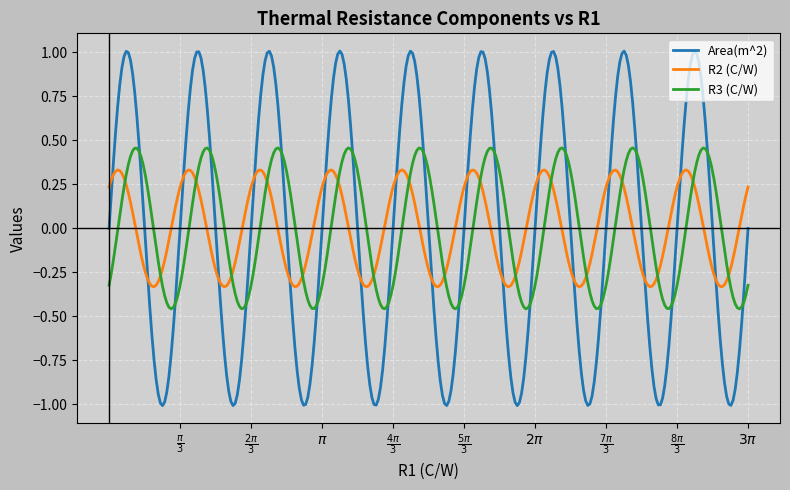

What is the difference between the maximum and minimum values in the Area(m^2) series?

2.0